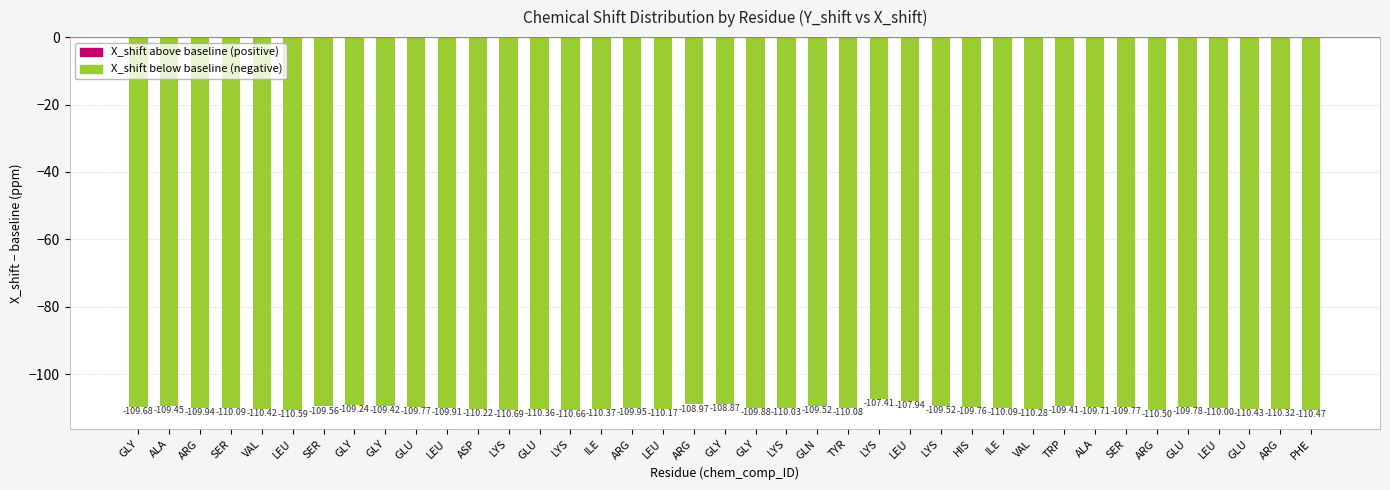

Count the number of categories in the chart.

39